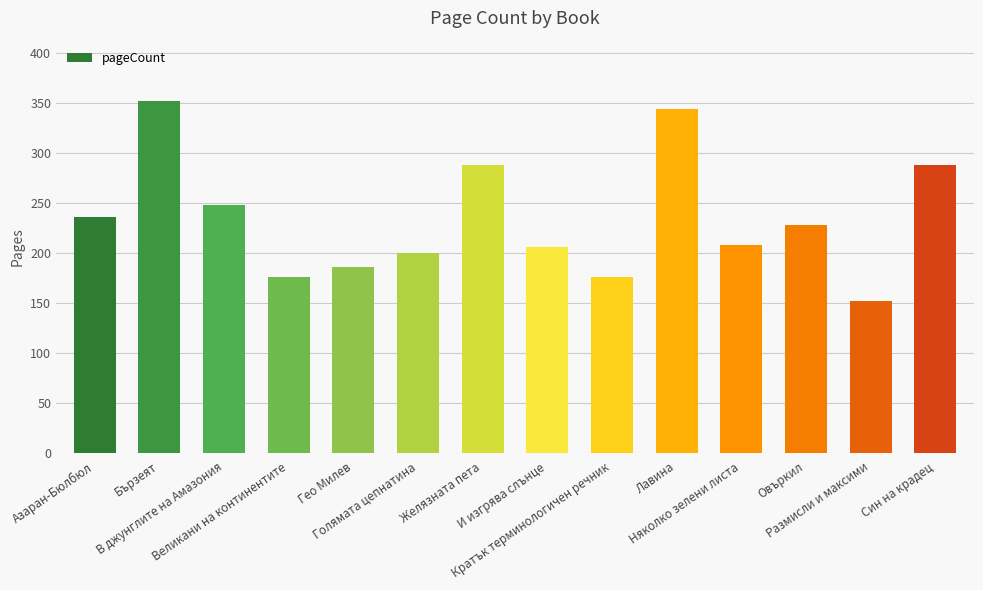

What is the difference between the maximum and minimum values?

200